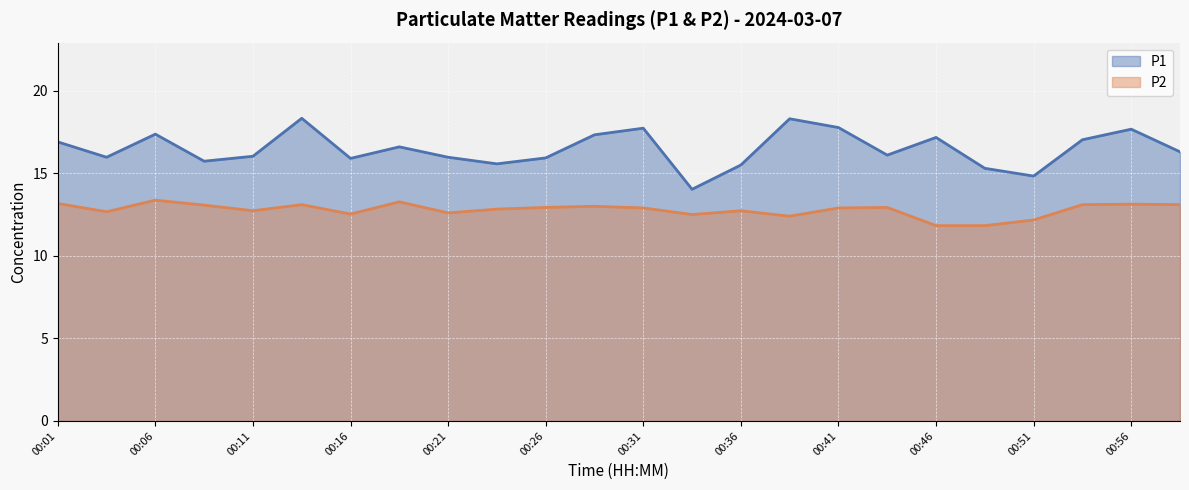

In P1, how many points are higher than both neighbors (excluding endpoints)?

7